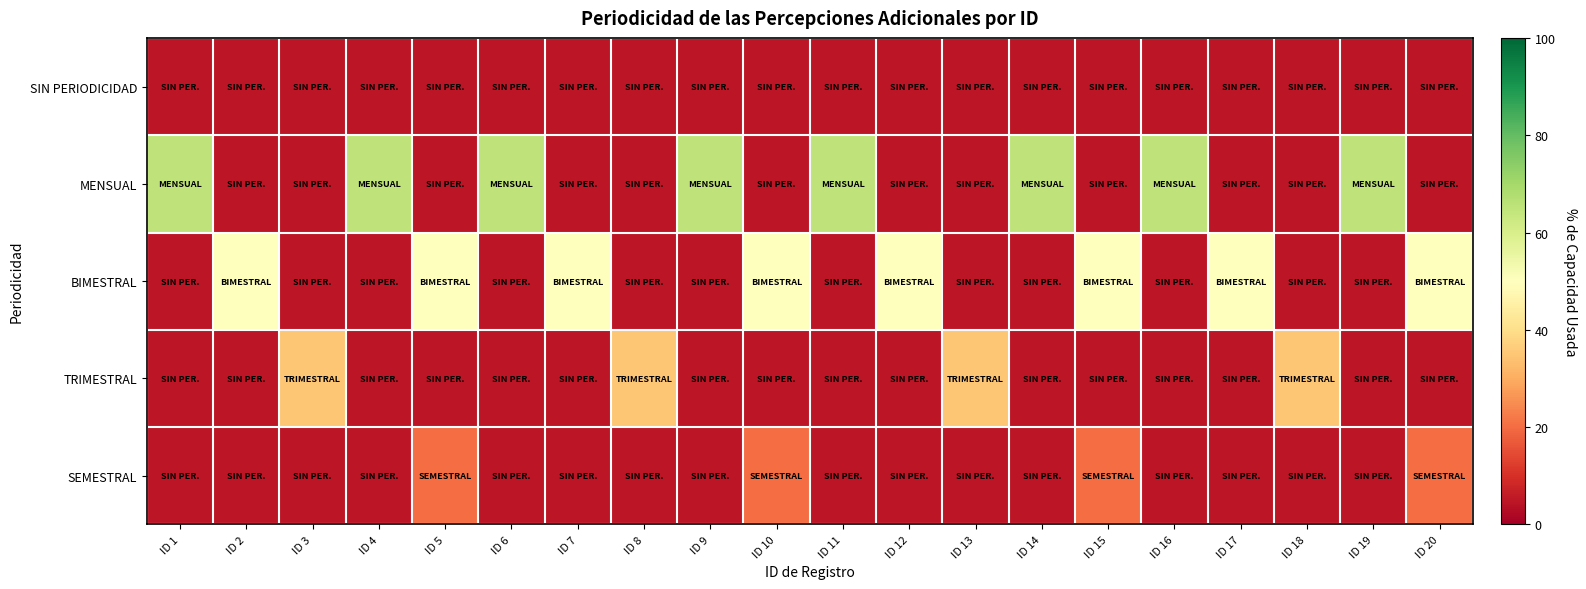

How many series are shown in this chart?

5